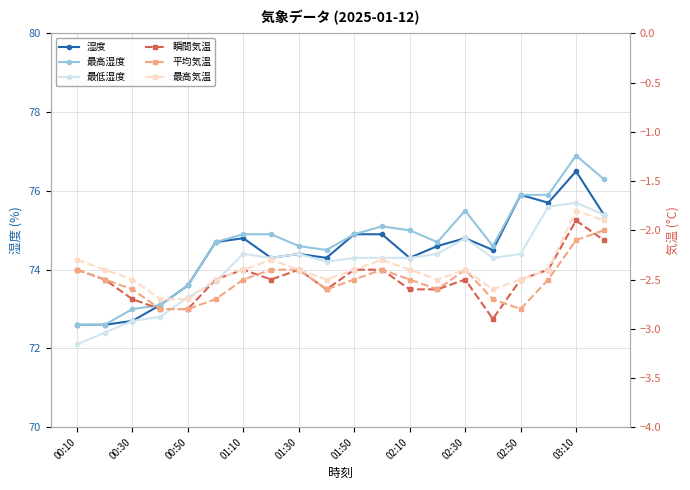

What is the total value across all series at 02:30?

217.8